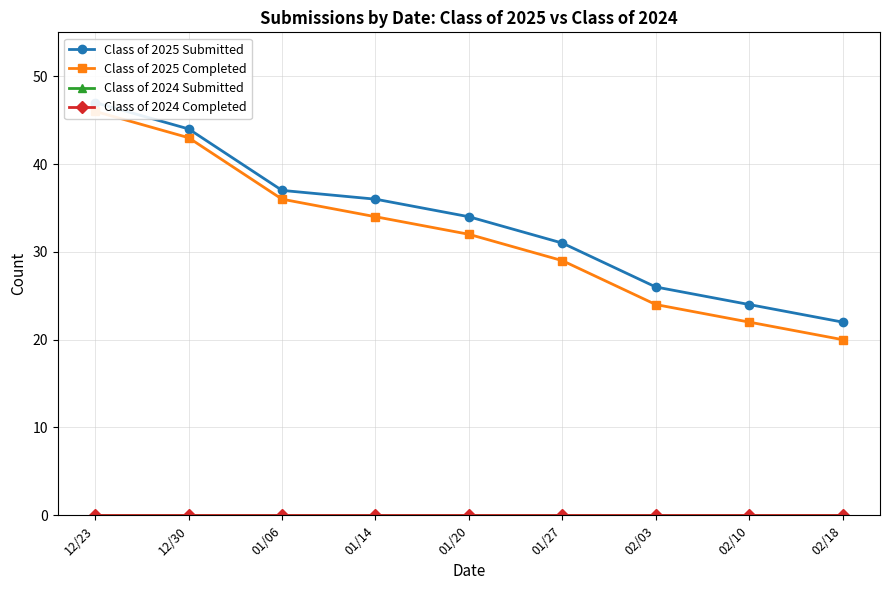

True or false: Class of 2025 Submitted and Class of 2024 Completed intersect in this chart.

False